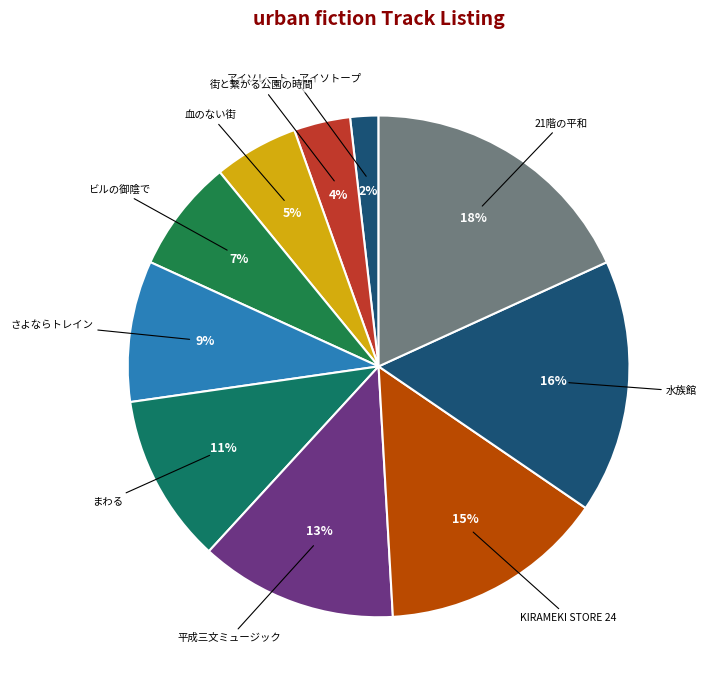

What percentage is the 血のない街 slice, to the nearest percent?

5%